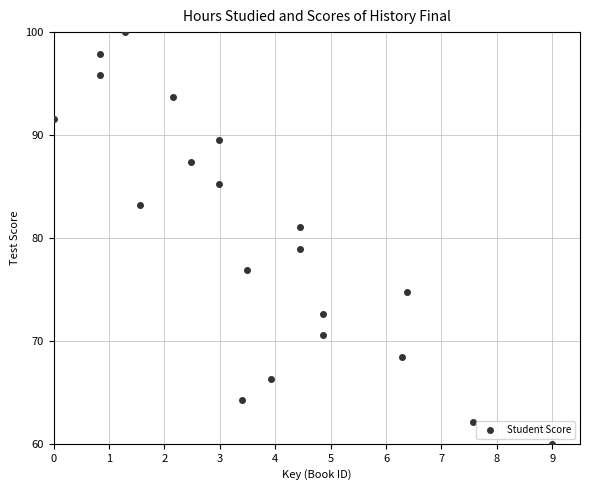

What is the range of Y values (max minus min)?

40.0